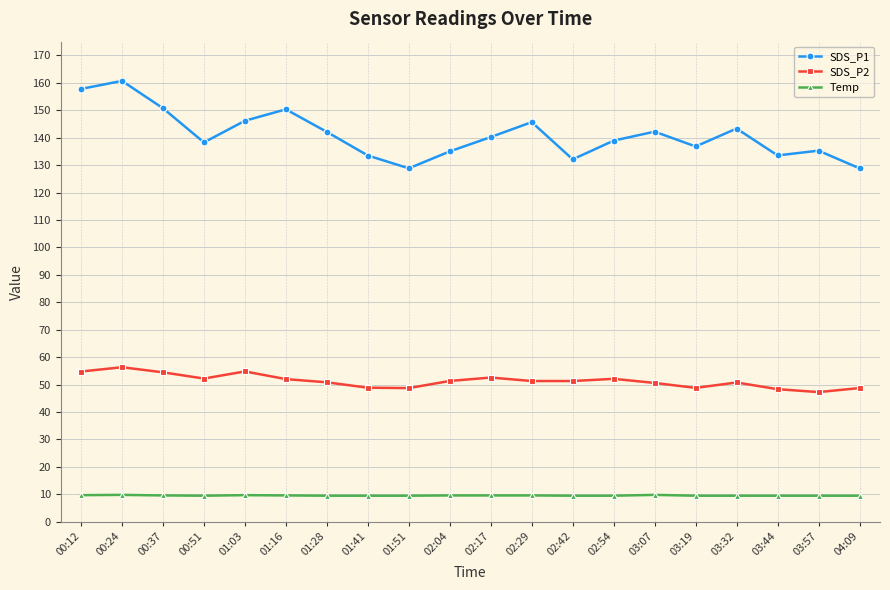

What is the lowest value of the Temp series?

9.5